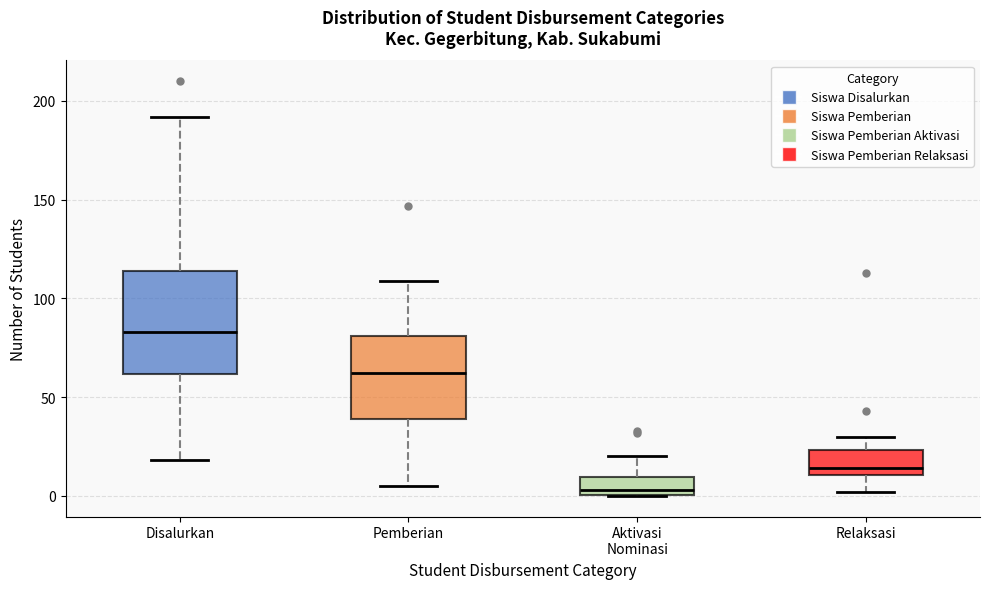

Which box's median line is the lowest?

Aktivasi Nominasi